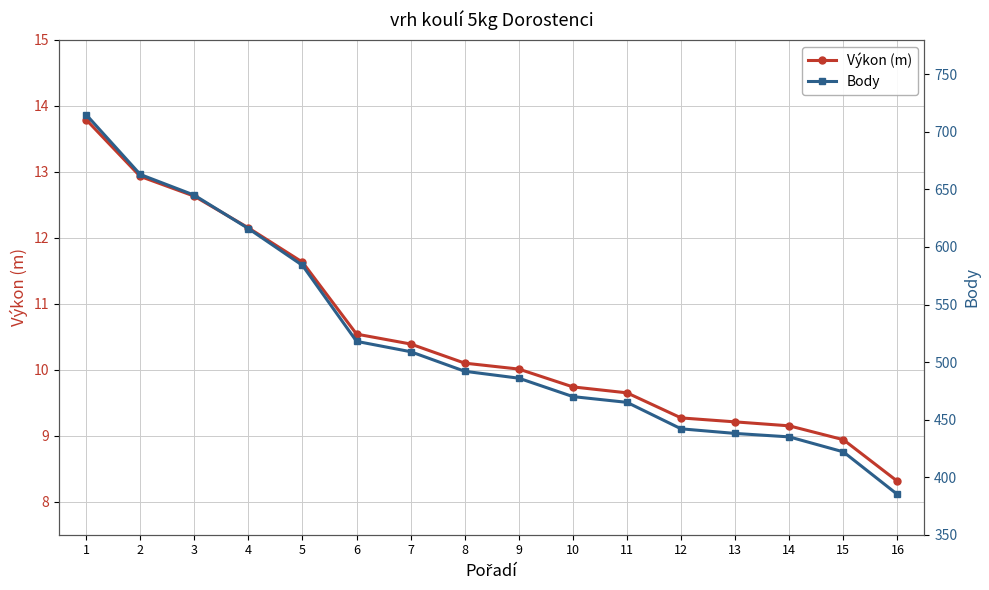

True or false: Body and Výkon (m) cross at least once.

False